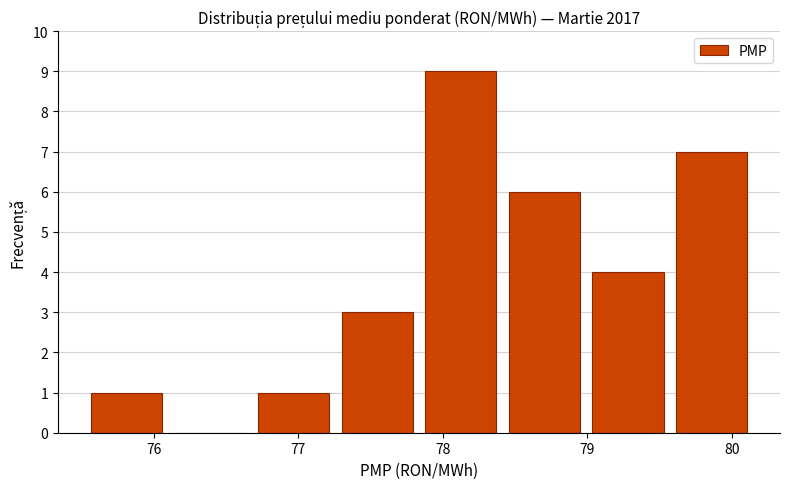

Reading left to right, list every bar in this chart as the range it spans on the x-axis followed by its height. Neither the bar edges nor the heights are printed on the chart, so give them approximately, as read against the axes.

75.5 to 76.1: 1
76.1 to 76.7: 0
76.7 to 77.3: 1
77.3 to 77.8: 3
77.8 to 78.4: 9
78.4 to 79.0: 6
79.0 to 79.6: 4
79.6 to 80.2: 7